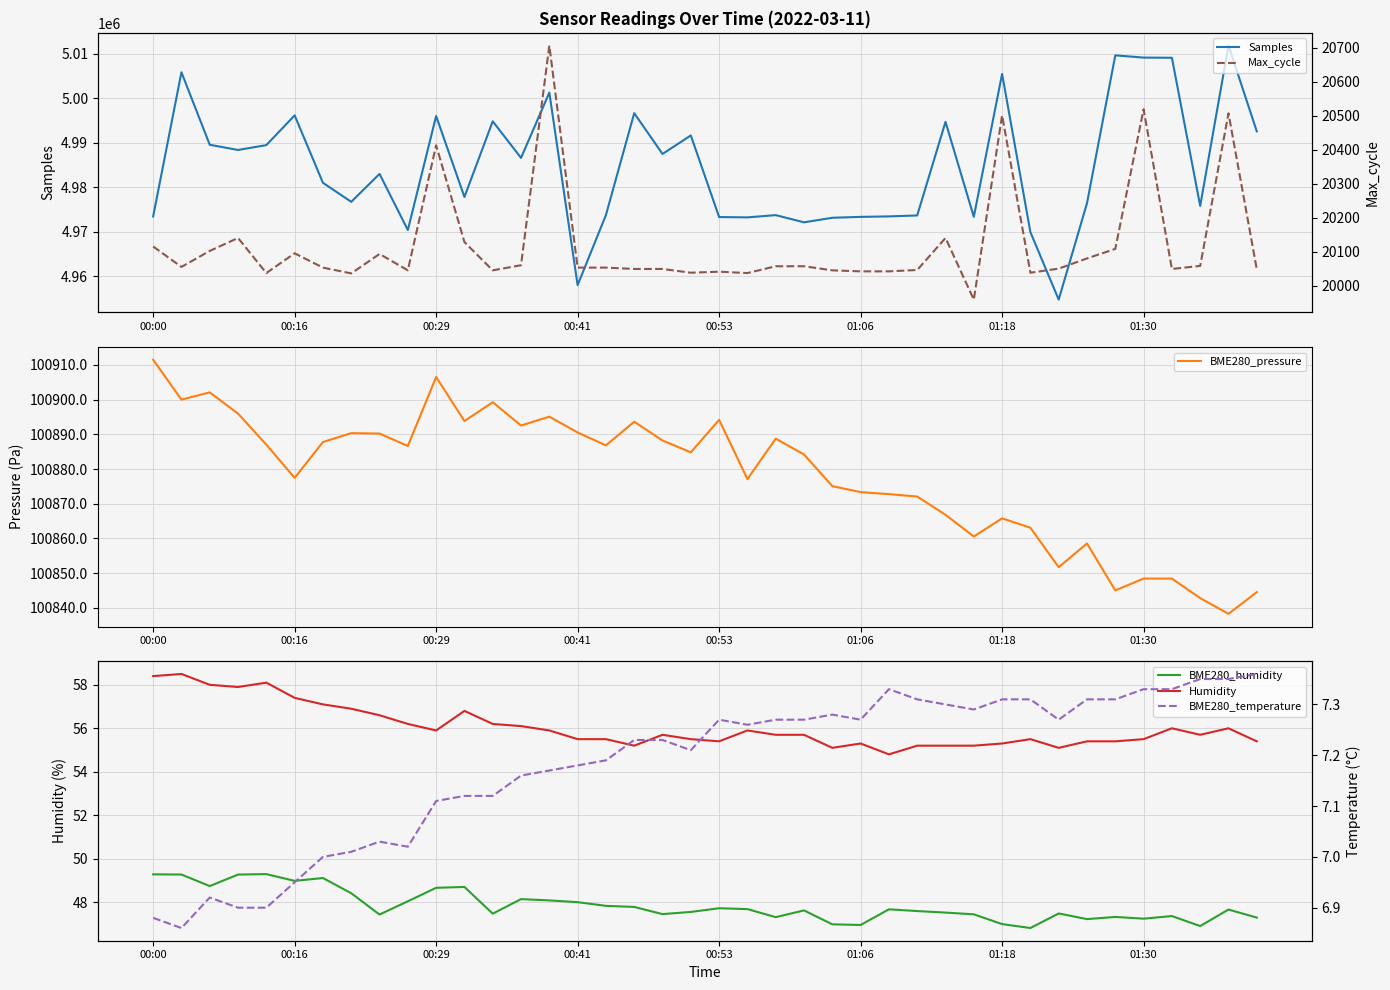

At which label does Max_cycle first exceed 20054?

00:00